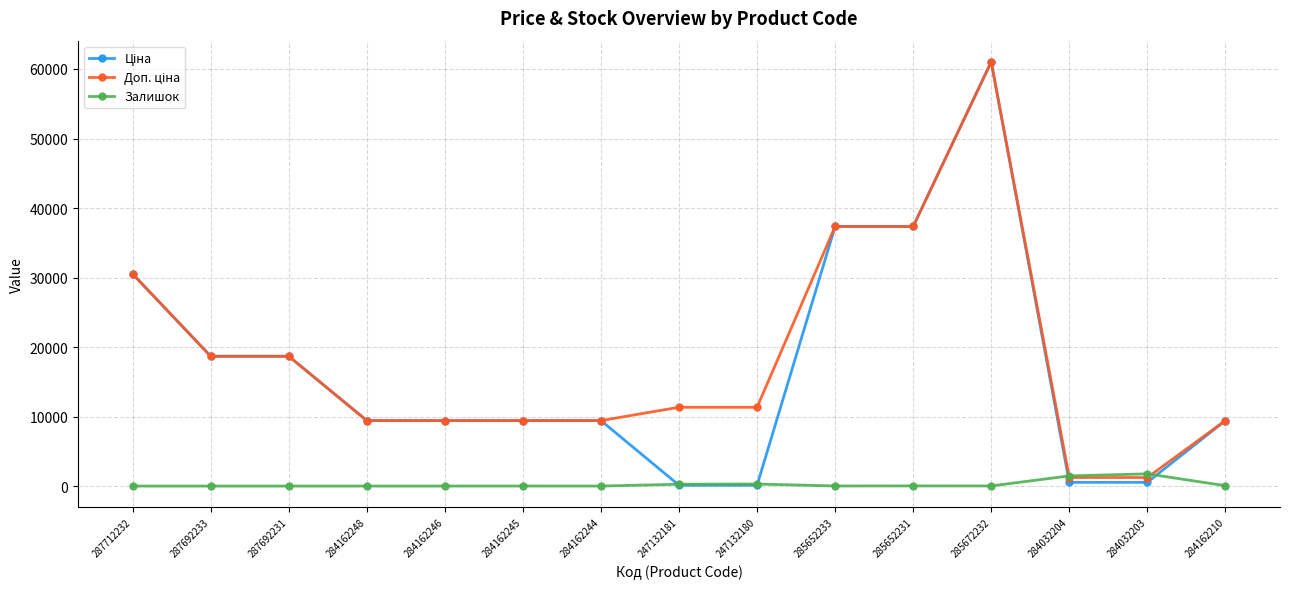

How many distinct data groups are displayed?

3